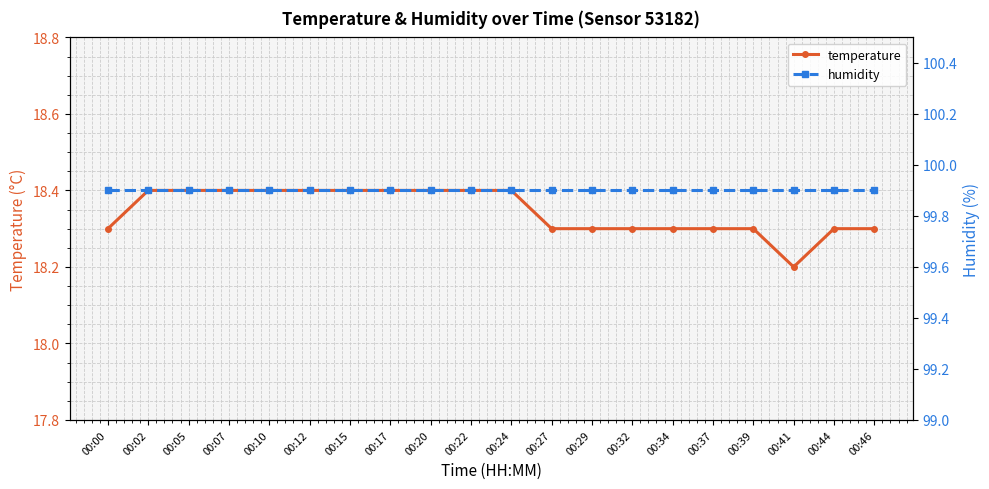

Read the humidity value at 00:10.

99.9